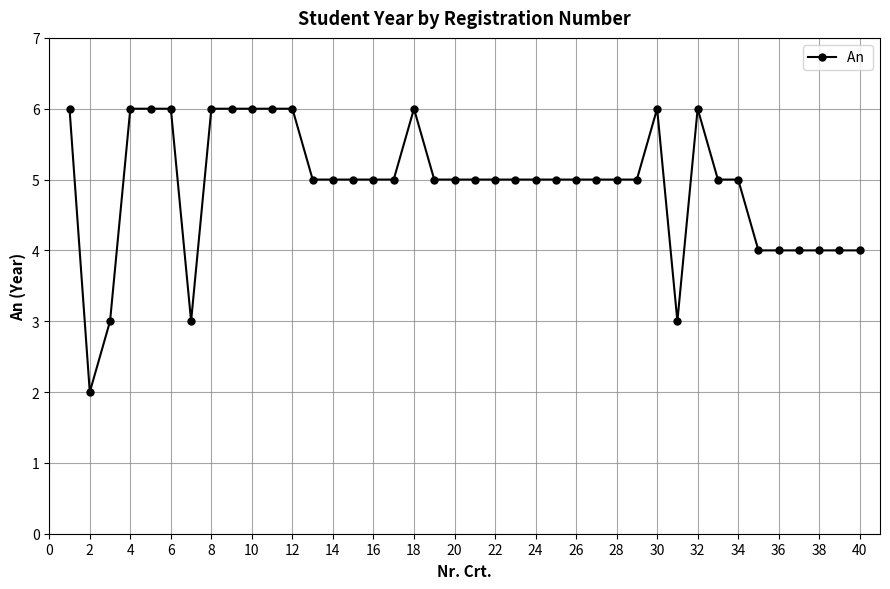

Reading left to right, extract all data points from this chart.

6	2	3	6	6	6	3	6	6	6	6	6	5	5	5	5	5	6	5	5	5	5	5	5	5	5	5	5	5	6	3	6	5	5	4	4	4	4	4	4